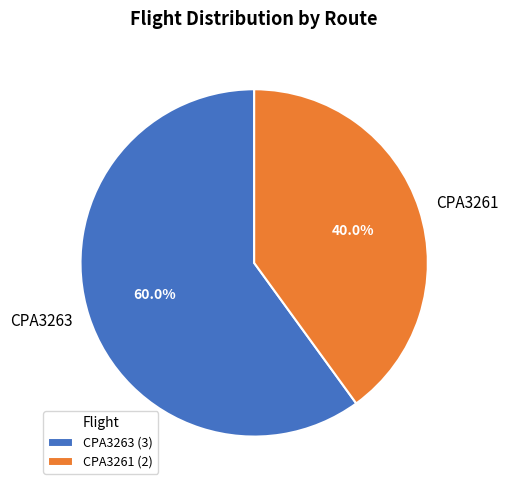

Which has a higher value, CPA3263 or CPA3261?

CPA3263